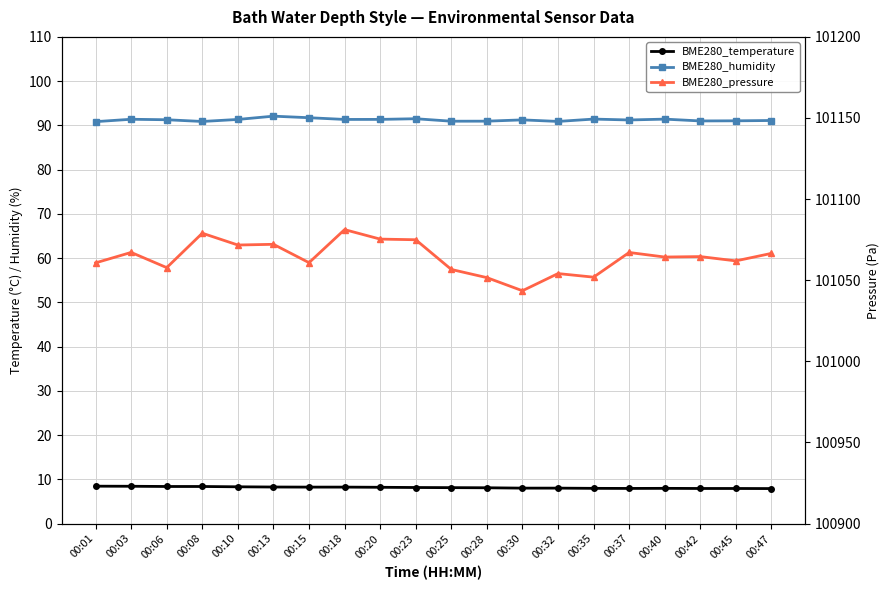

List the series in order of their peak value, highest first.

BME280_pressure, BME280_humidity, BME280_temperature